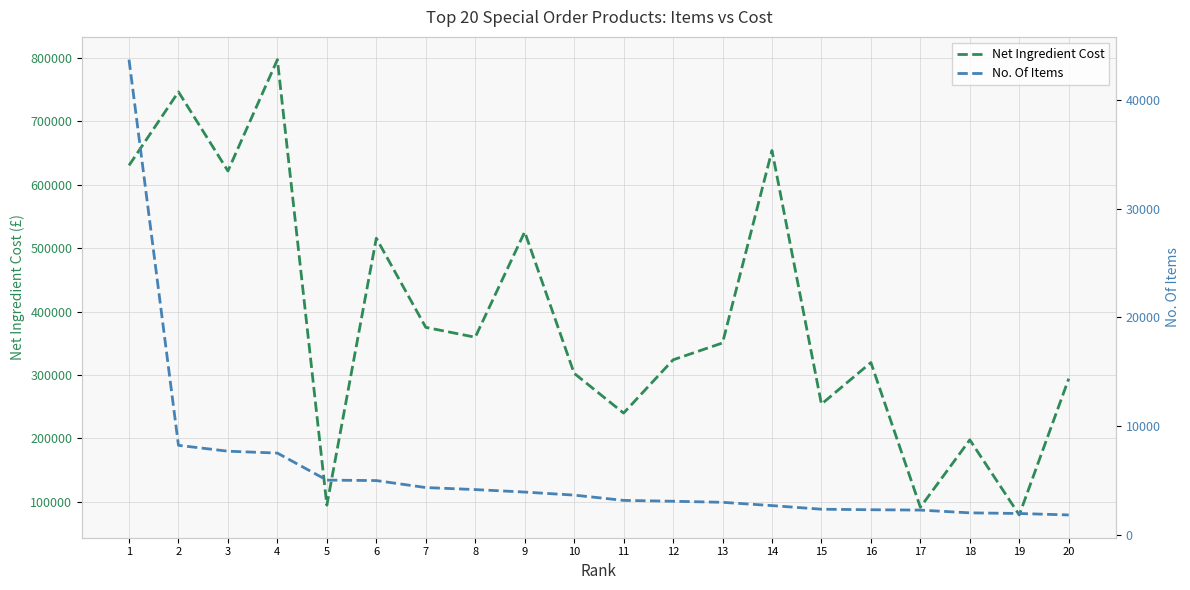

What is the value of the Net Ingredient Cost point at the 13th from the left?

350456.5